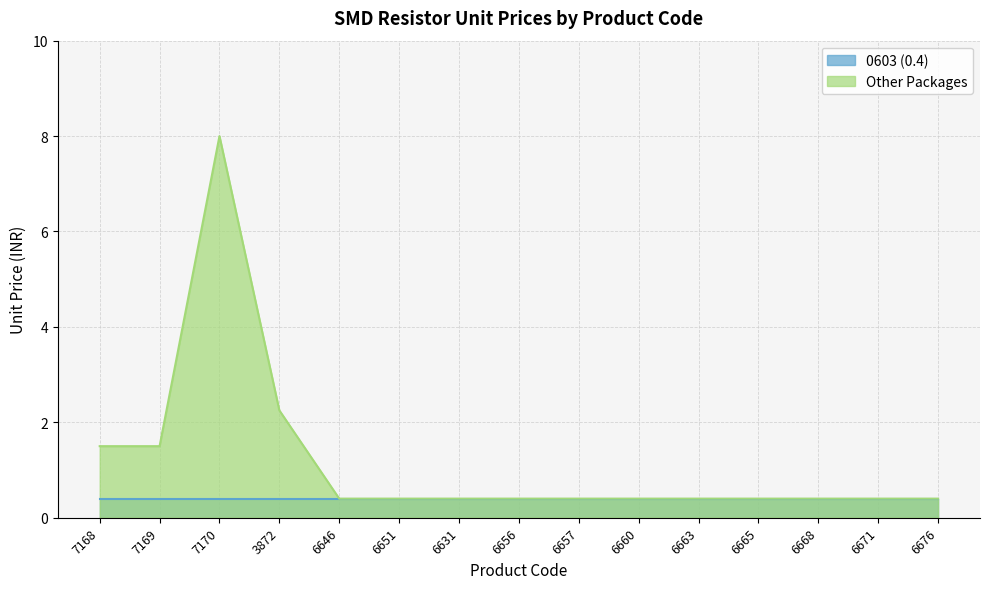

Does the chart have visible grid lines?

Yes